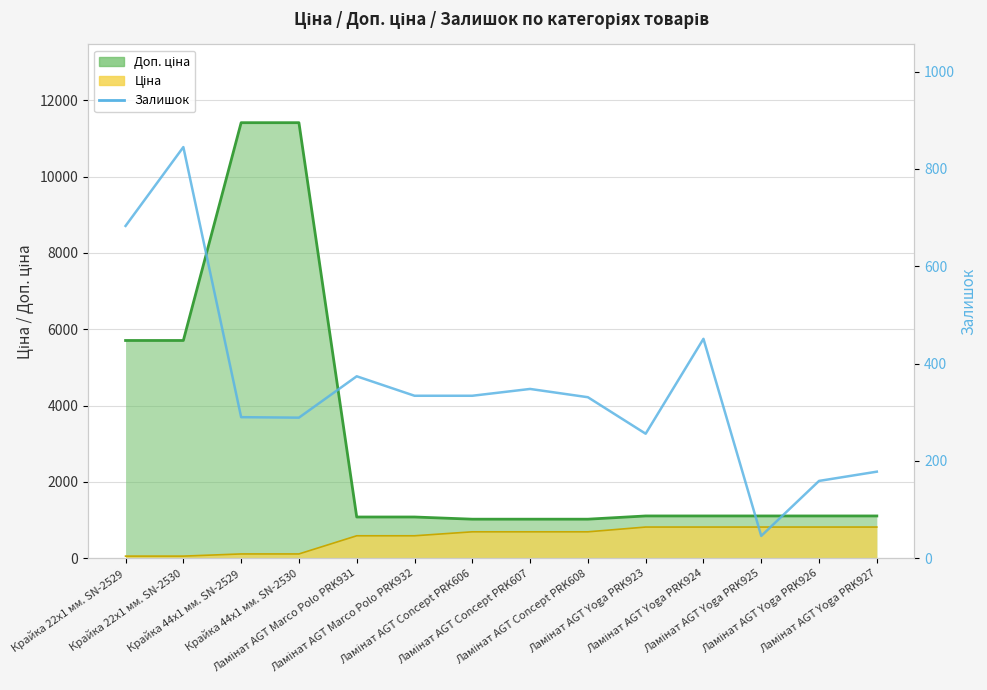

How many points are lower than both their immediate neighbors (excluding endpoints)?

3